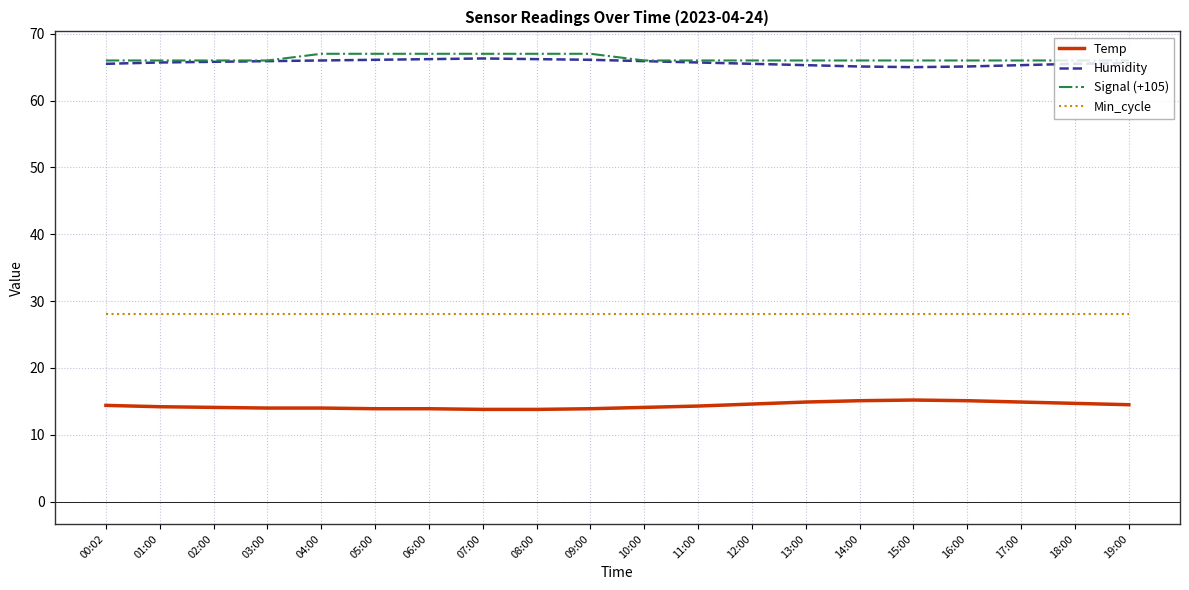

The Min_cycle series shows 46.5 at 02:00. True or false?

False